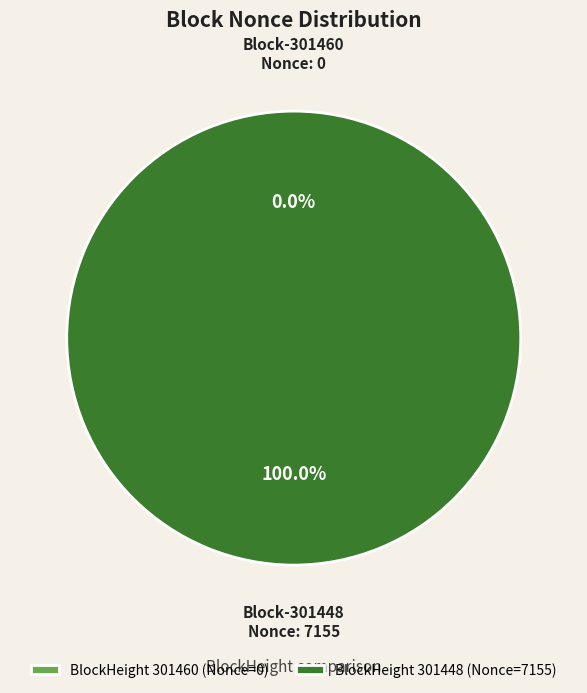

True or false: 301460 accounts for 0% of the total.

True